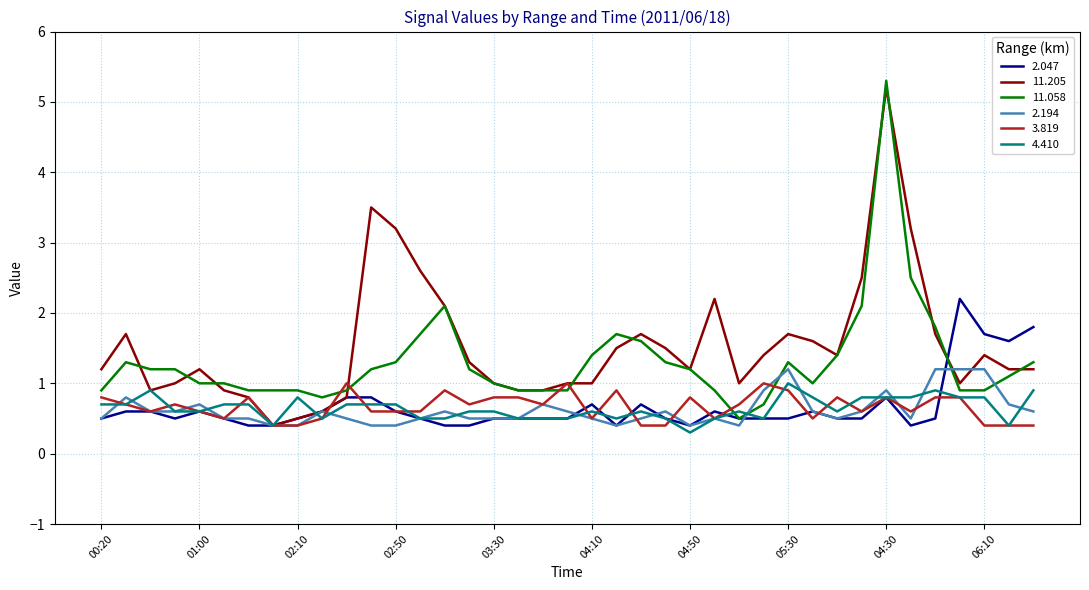

What is the lowest value of the 11.058 series?

0.5